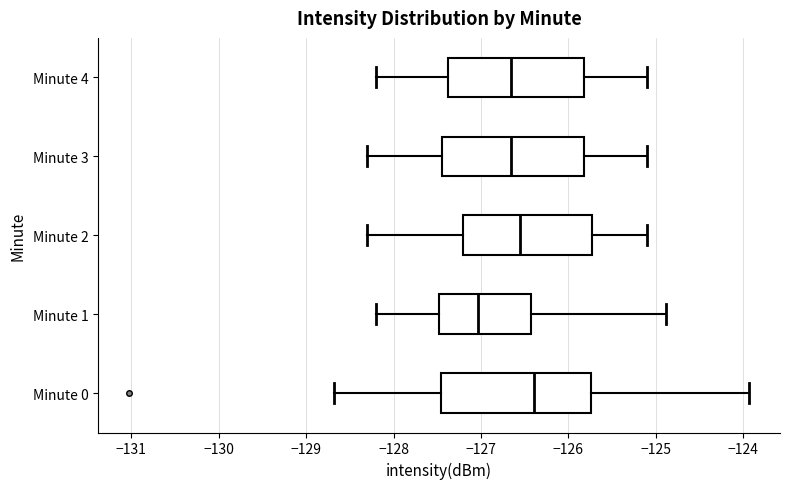

Which box has the furthest to the right median line?

Minute 0